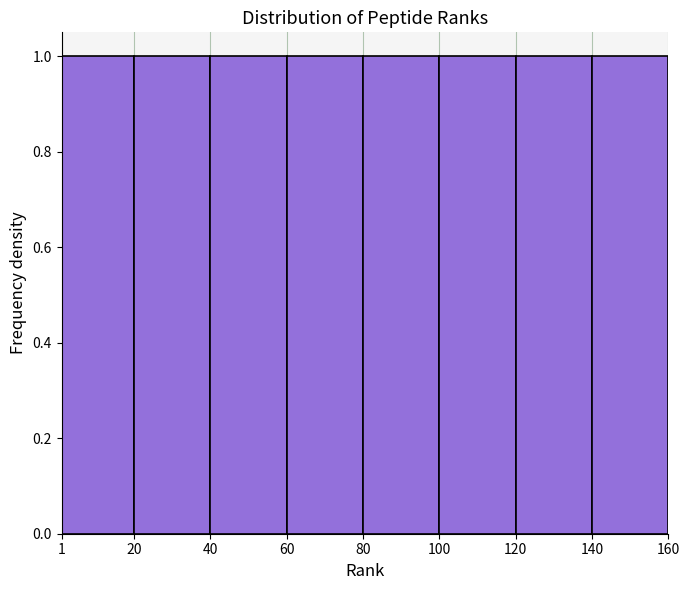

What is the height of the bar covering 100 to 120 on the x-axis? The values are not printed on the chart, so give them approximately, as read against the axis.

1